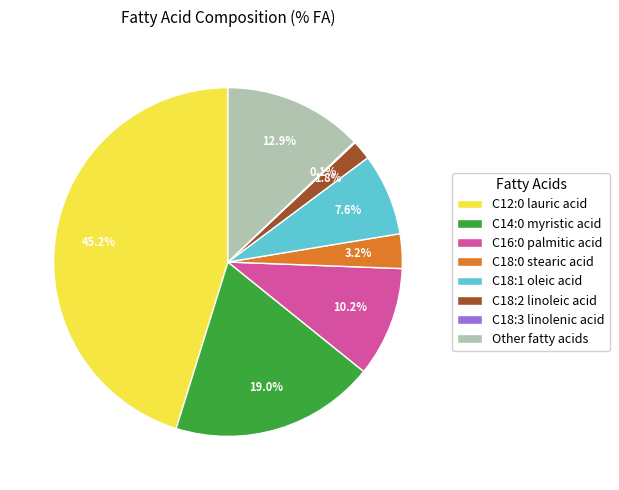

What is the largest slice in the pie chart?

C12:0 lauric acid